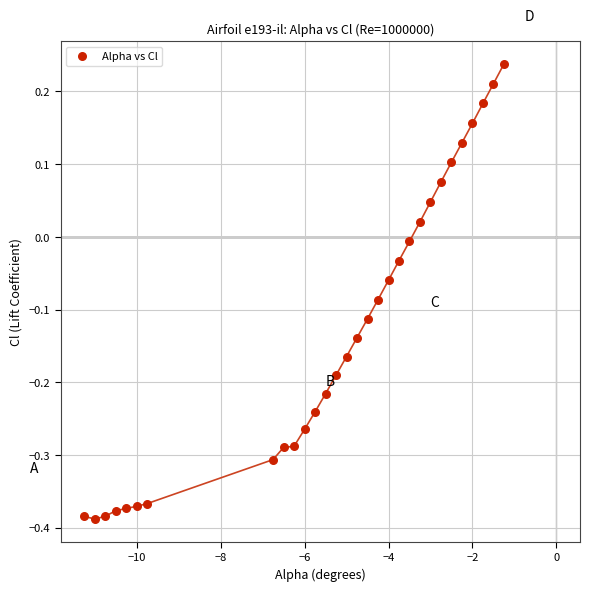

What is the range of Y values (max minus min)?

0.6